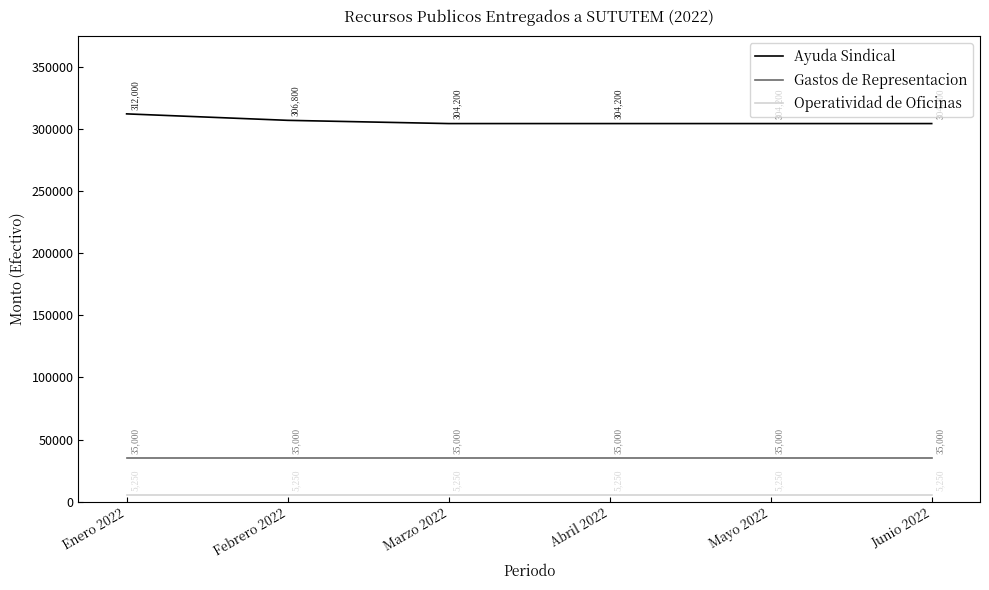

Which series has the widest spread of values?

Ayuda Sindical